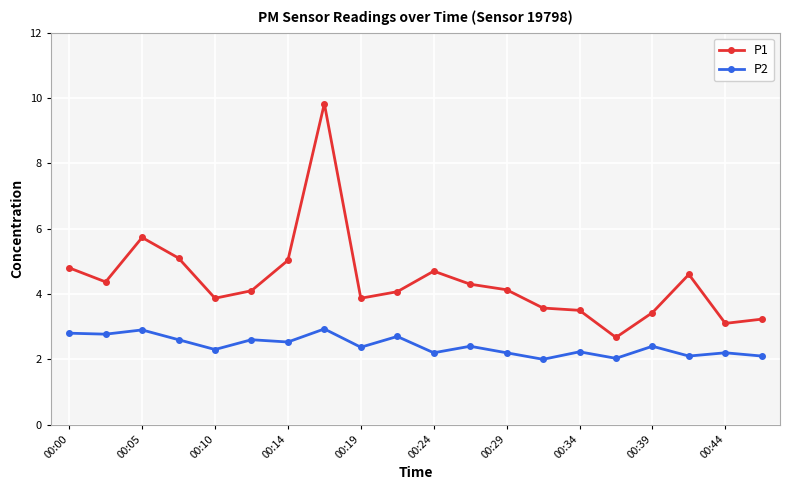

True or false: P2 has more than 0 points higher than both neighbors.

True